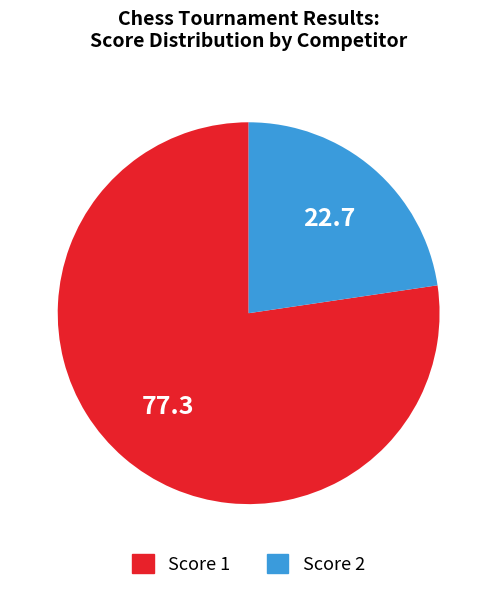

Is there a majority slice in this chart?

Yes